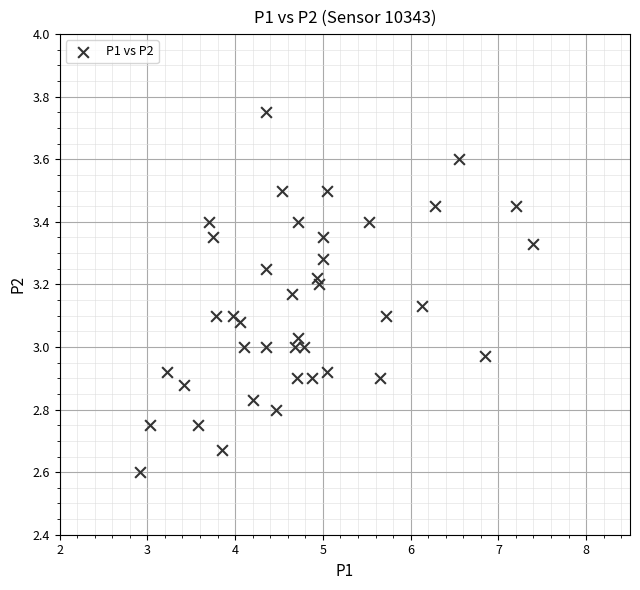

What is the range of X values (max minus min)?

4.5